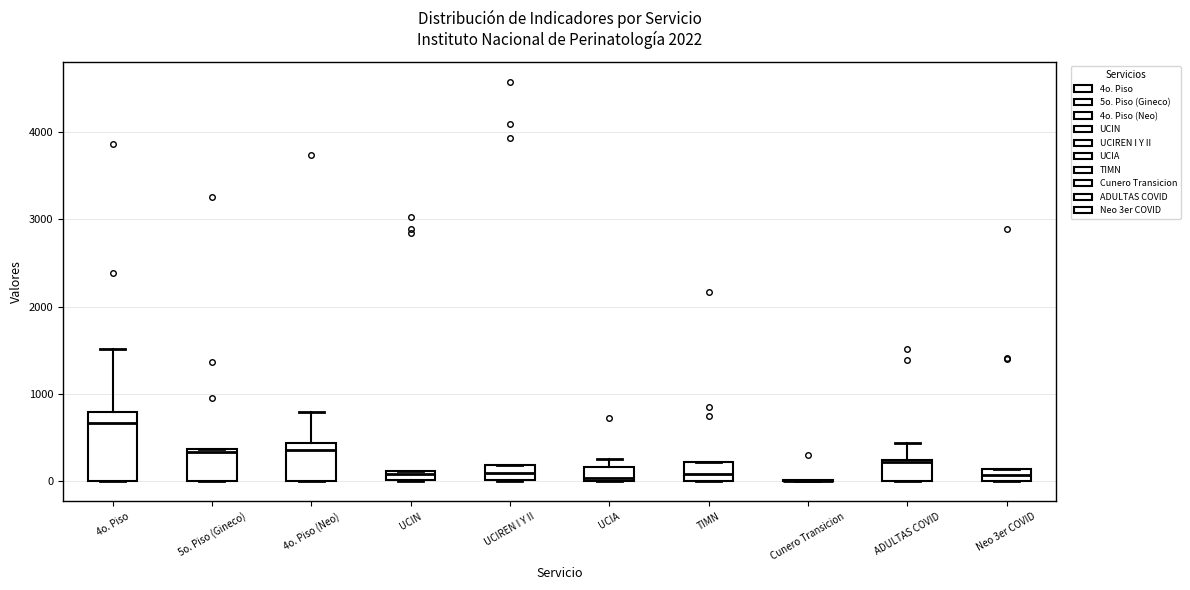

Where is the upper edge of the box for UCIN on the y-axis? The values are not printed on the chart, so give them approximately, as read against the axis.

100